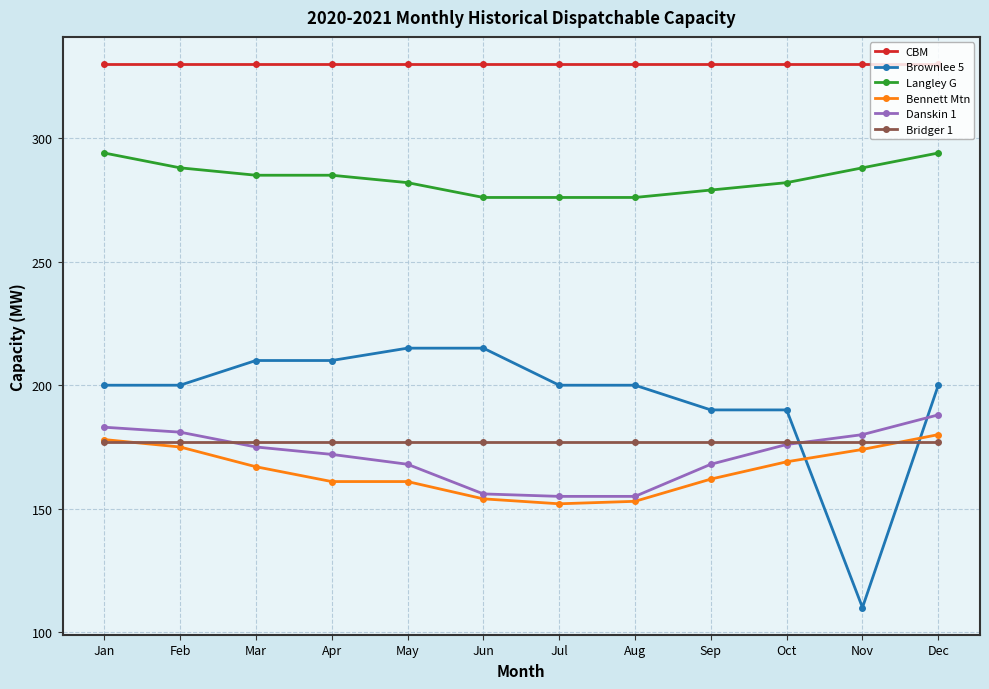

True or false: CBM and Bridger 1 cross at least once.

False